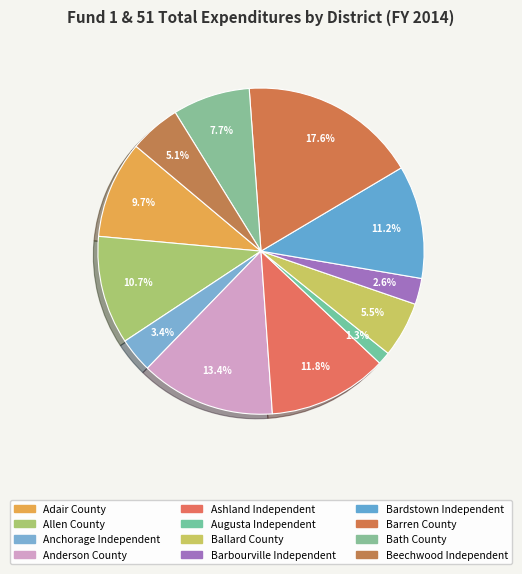

Is there a majority slice in this chart?

No